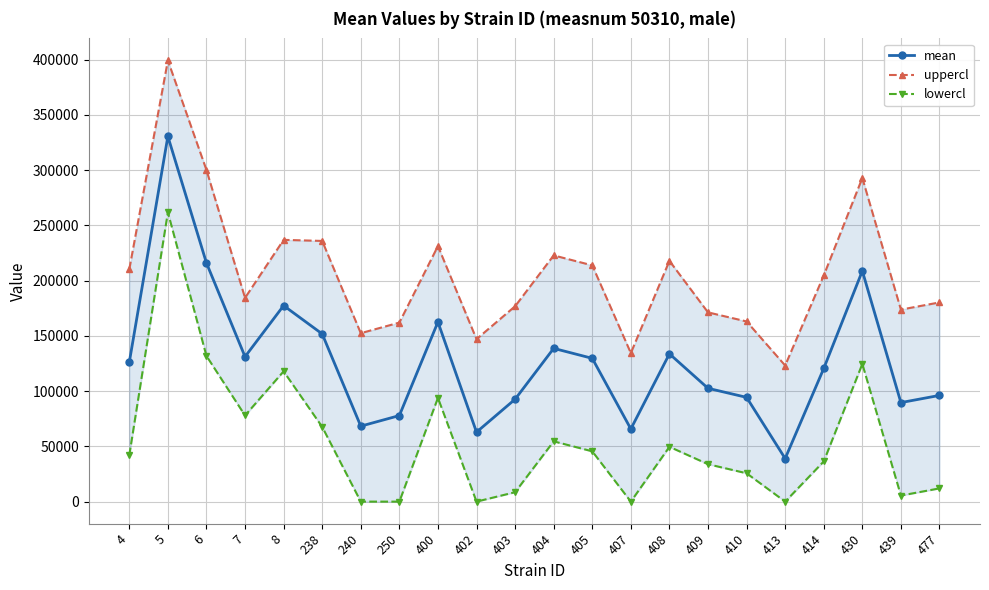

What is the approximate value of lowercl at 408?

49602.6